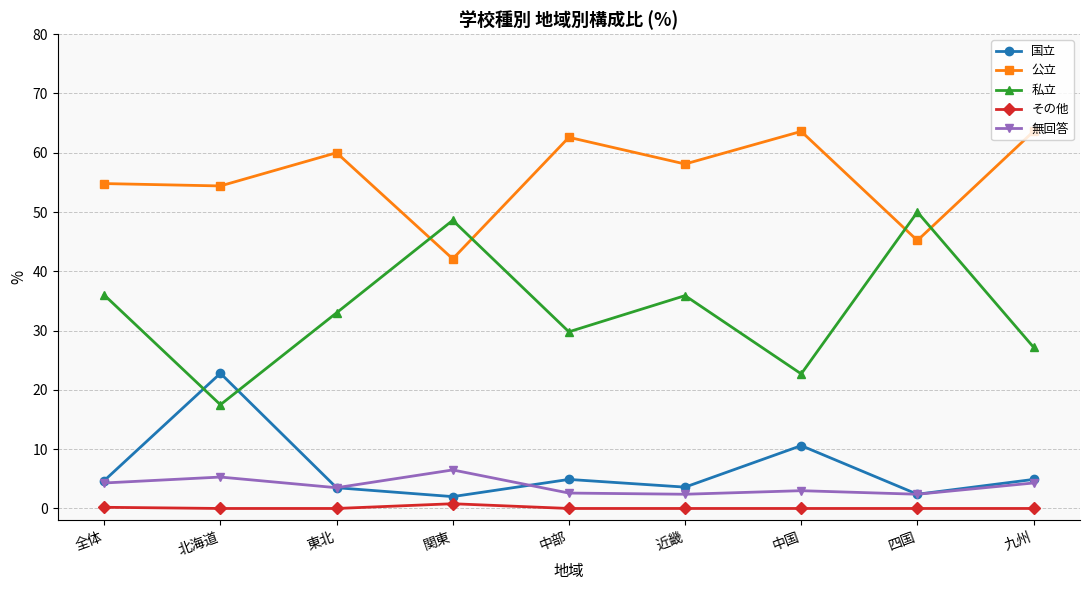

What are all the series names shown in the legend?

国立, 公立, 私立, その他, 無回答